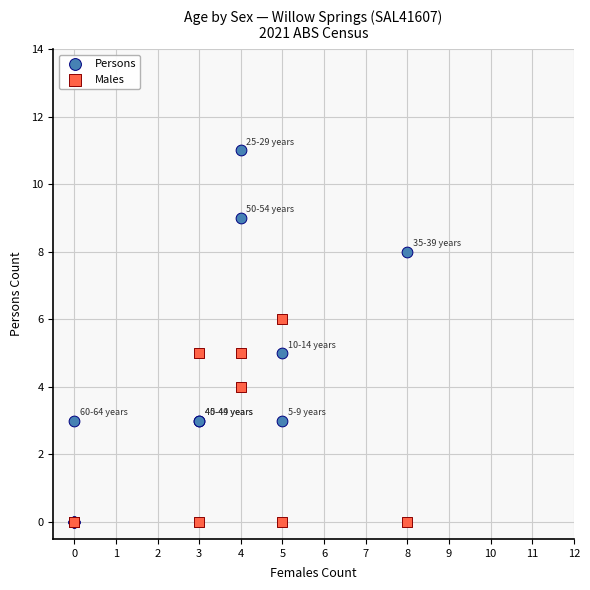

What are all the series names shown in the legend?

Persons, Males